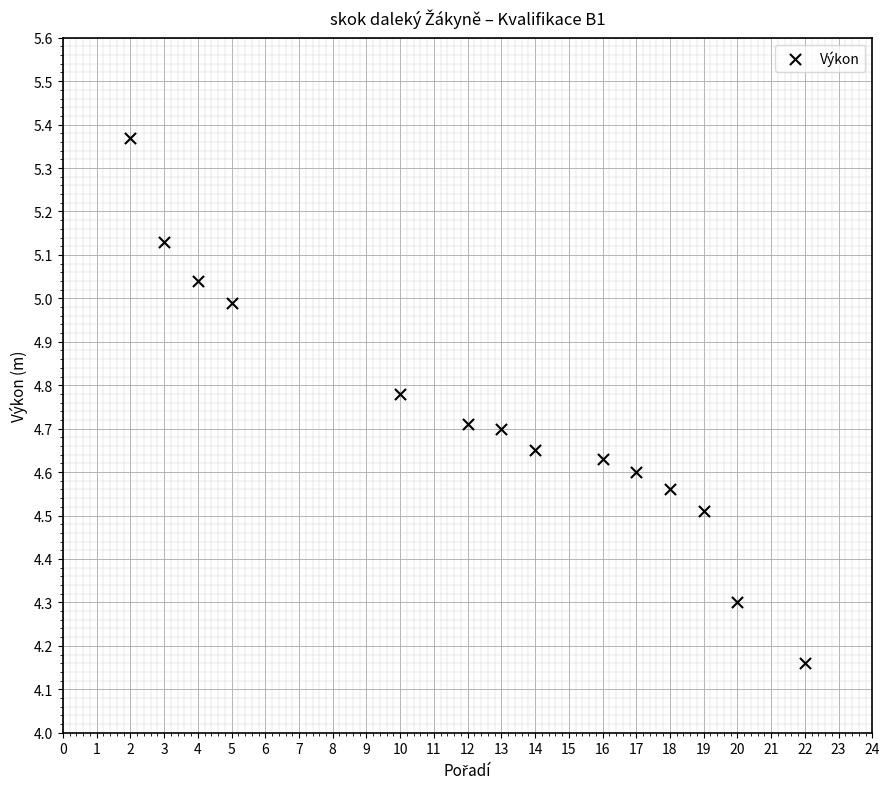

What is the range of X values (max minus min)?

20.0